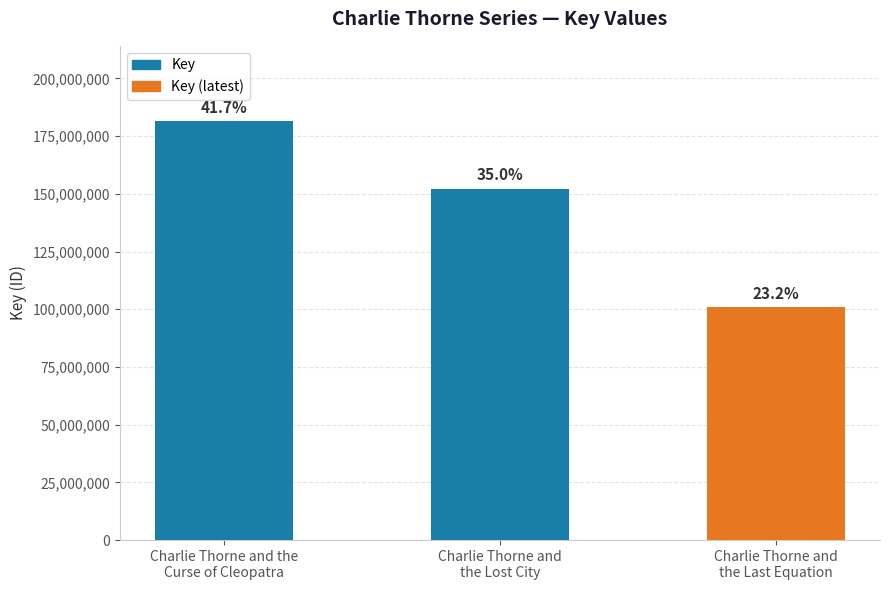

How many bars are there in total?

3